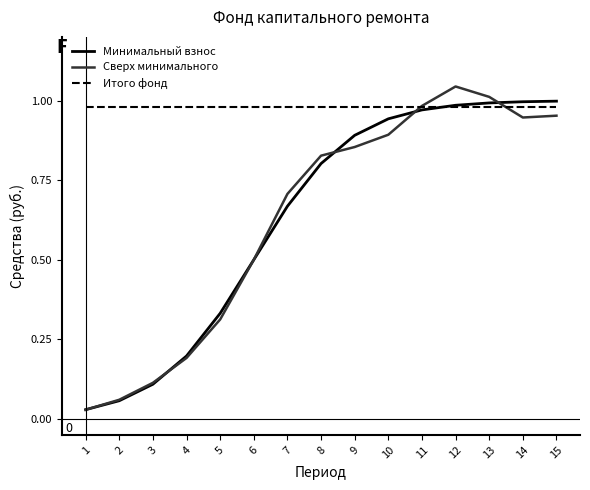

At which label does Сверх минимального reach its peak?

12